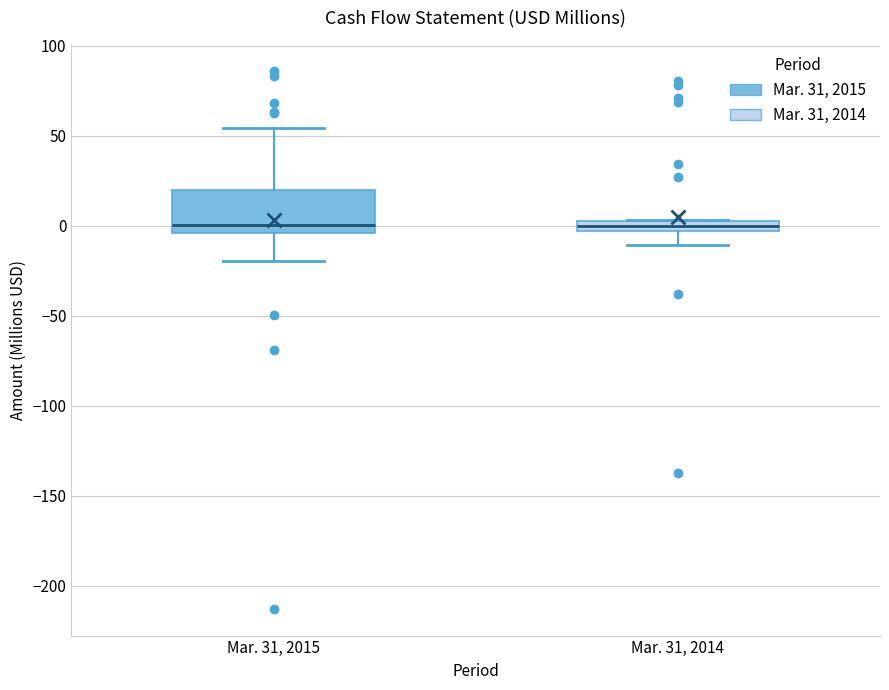

Which box is the tallest, from its lower edge to its upper edge?

Mar. 31, 2015